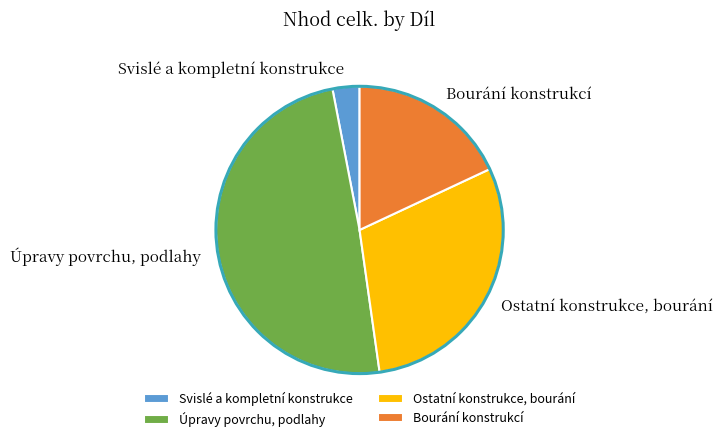

Which category has the biggest portion of the pie?

Úpravy povrchu, podlahy